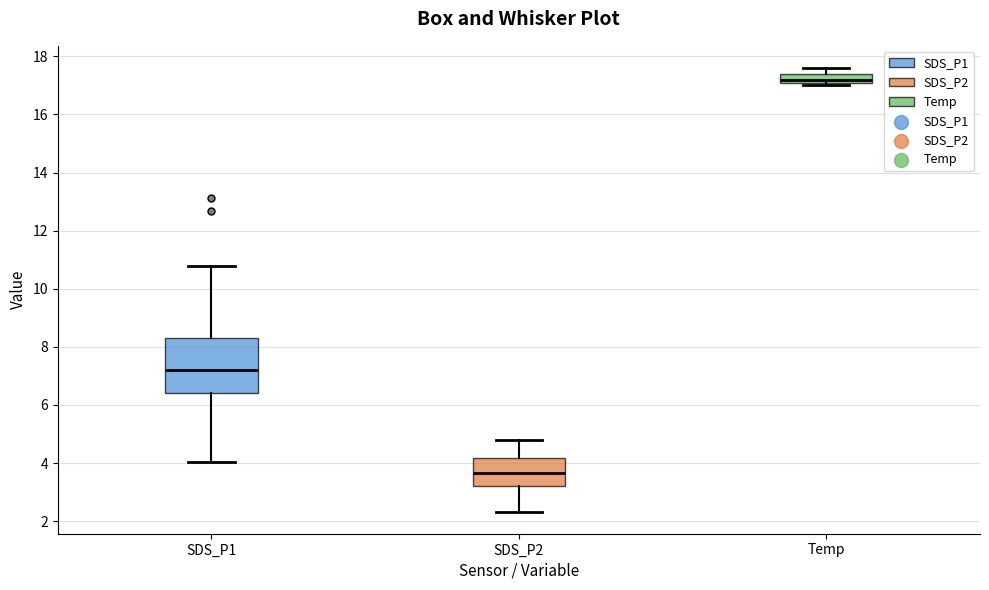

Where does the upper whisker of the box for SDS_P1 end on the y-axis? The values are not printed on the chart, so give them approximately, as read against the axis.

10.8